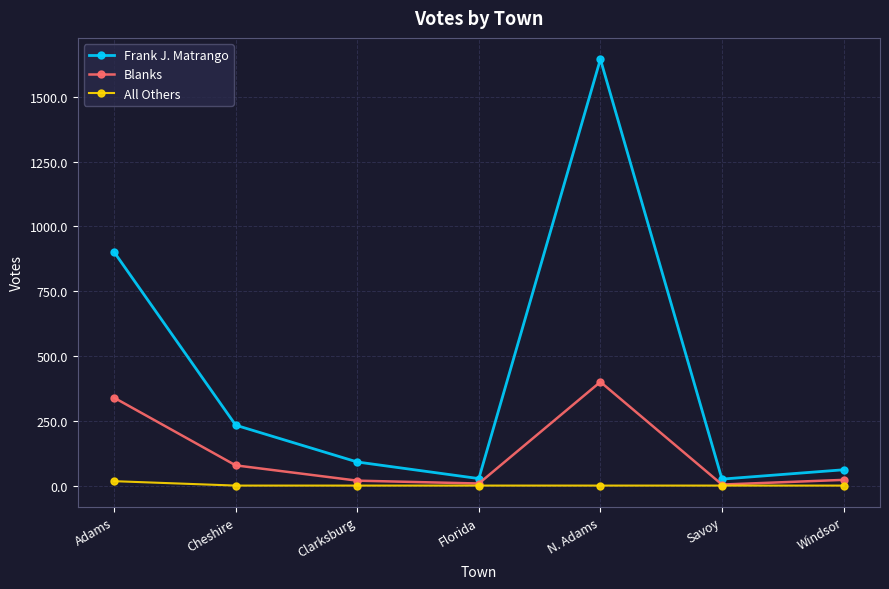

At which label is Blanks closest to 202?

Cheshire